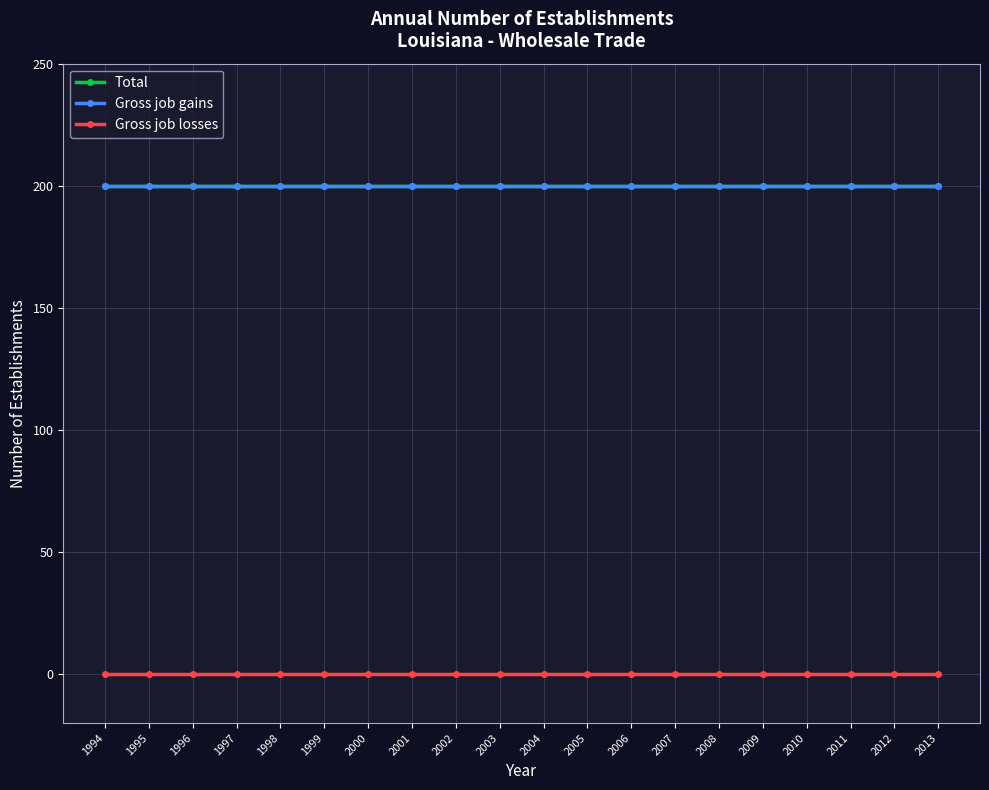

Does the chart have visible grid lines?

Yes